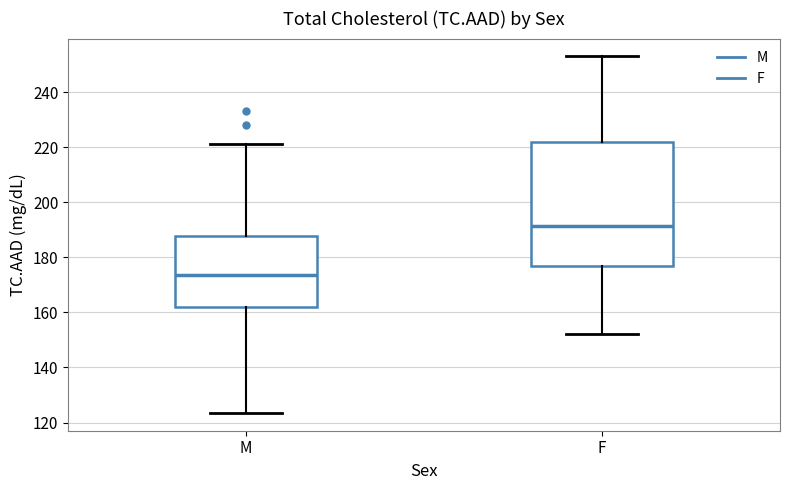

Which box is the tallest, from its lower edge to its upper edge?

F